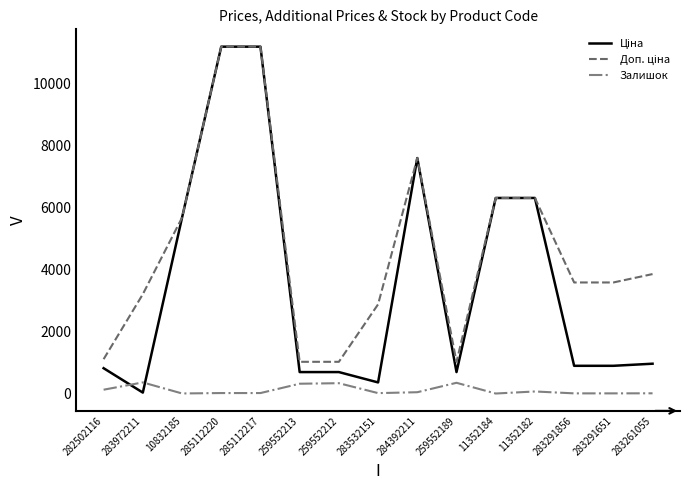

The Залишок series shows 17.0 at 285112220. True or false?

True